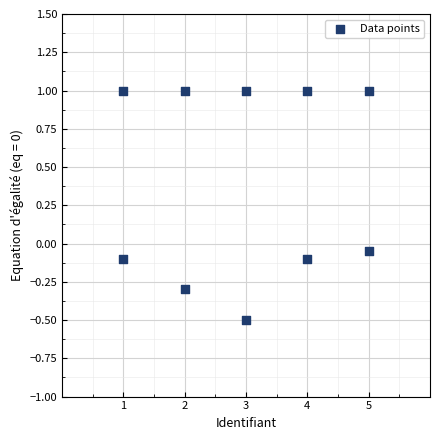

What is the range of Y values (max minus min)?

1.5